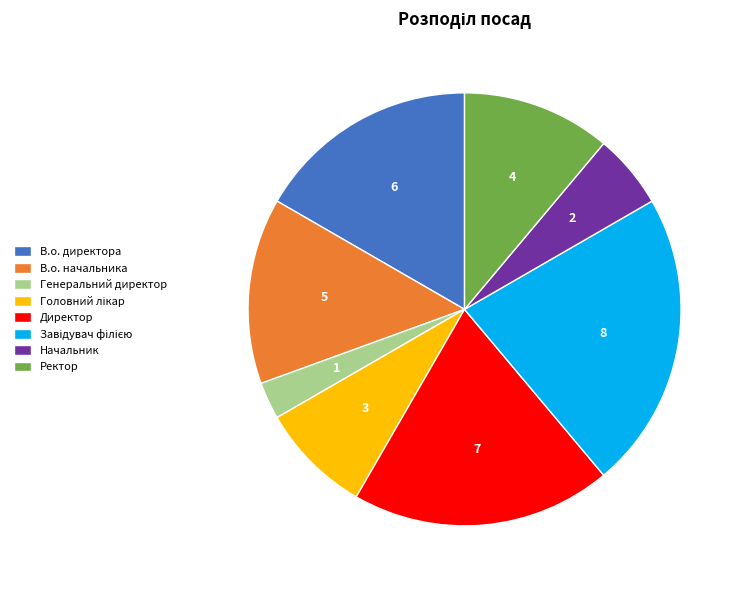

Which slice is the smallest?

Генеральний директор